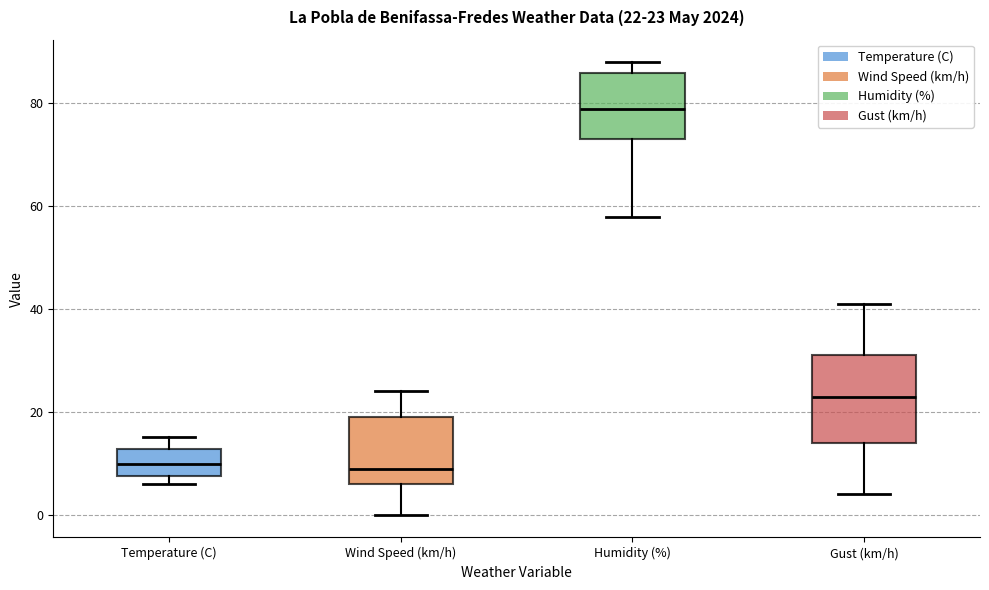

Comparing the boxes themselves (not the whiskers), which one is the tallest?

Gust (km/h)